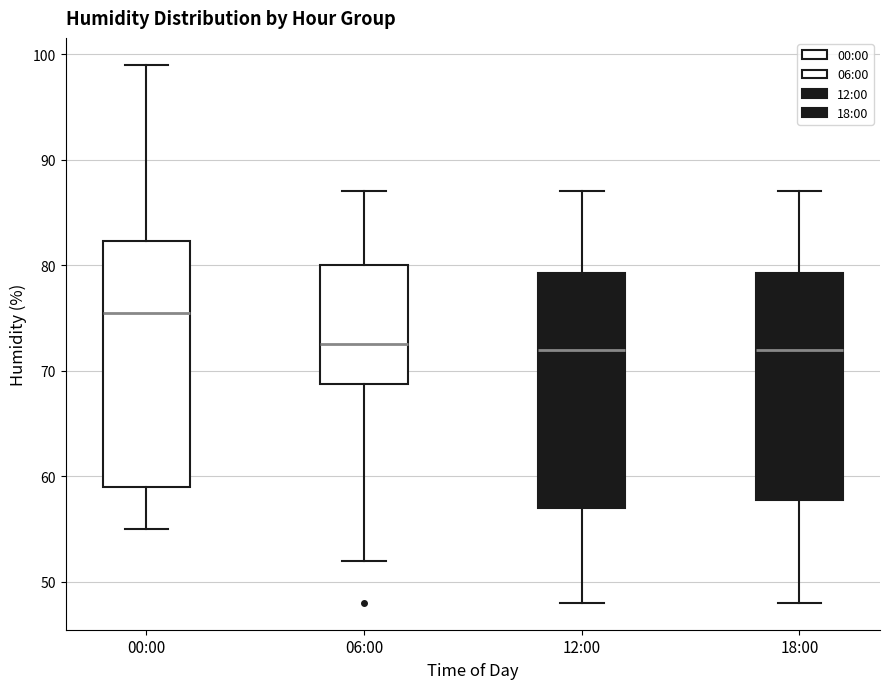

Comparing the boxes themselves (not the whiskers), which one is the tallest?

00:00